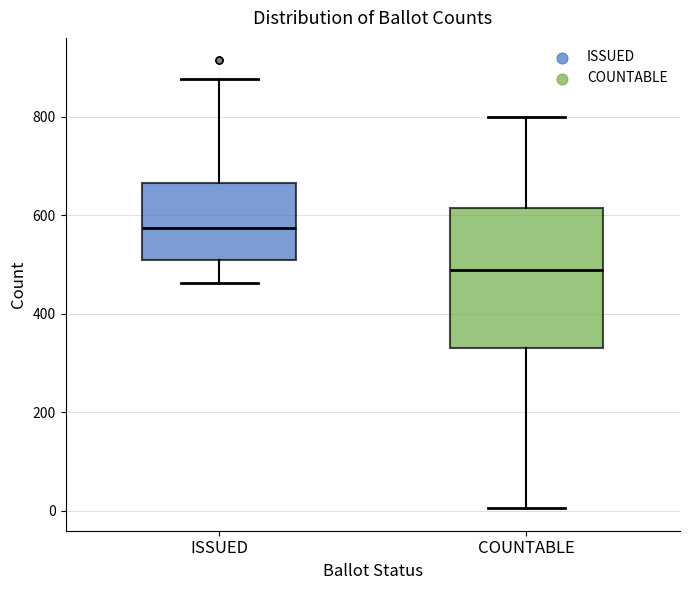

Reading left to right, transcribe this box plot: for each box, give where its median line is, the range the box spans, and where its two whiskers end, as read against the y-axis. The values are not printed on the chart, so give them approximately, as read against the axis.

ISSUED: median 580, box 520 to 660, whiskers 460 to 880
COUNTABLE: median 480, box 340 to 620, whiskers 0 to 800